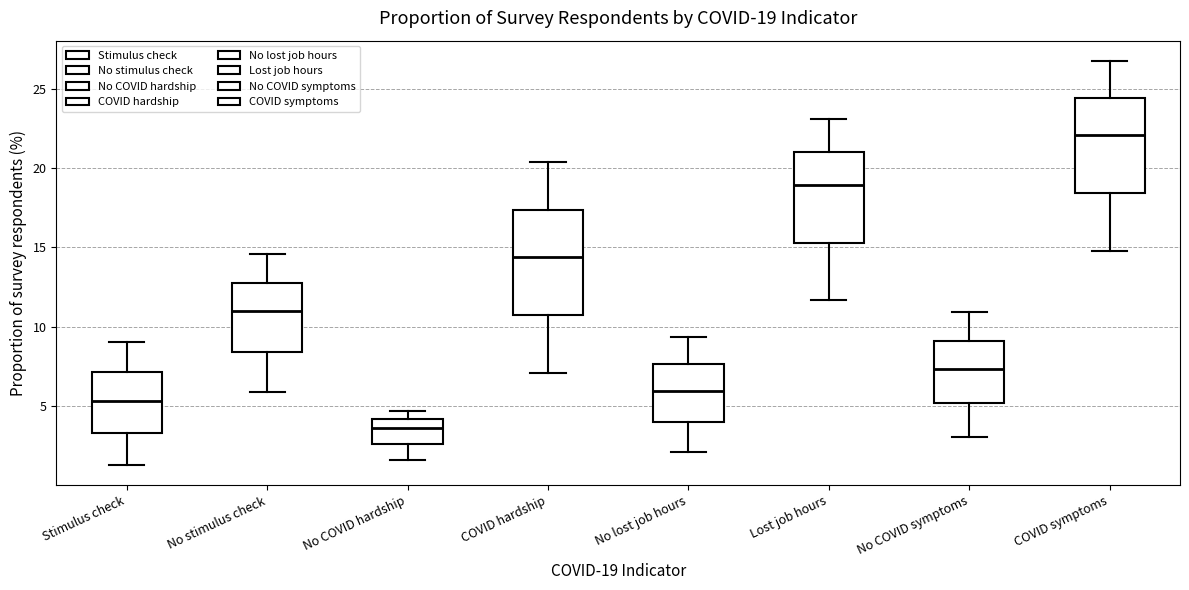

Comparing the boxes themselves (not the whiskers), which one is the tallest?

COVID hardship